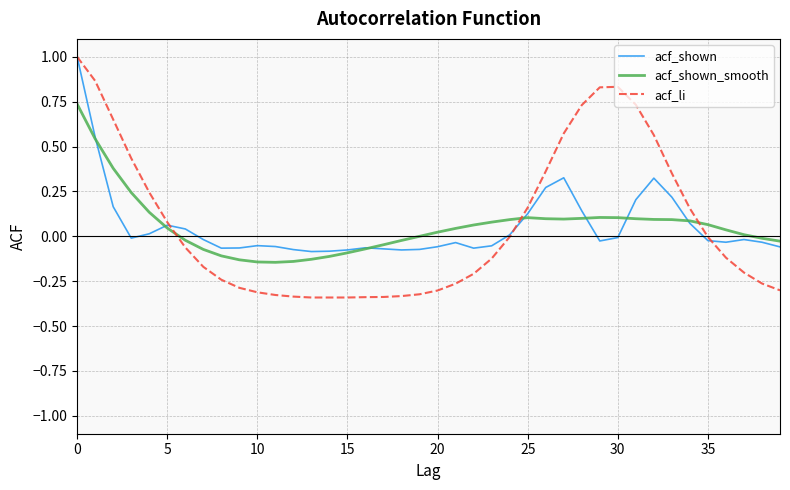

Which series has the largest range (max minus min)?

acf_li